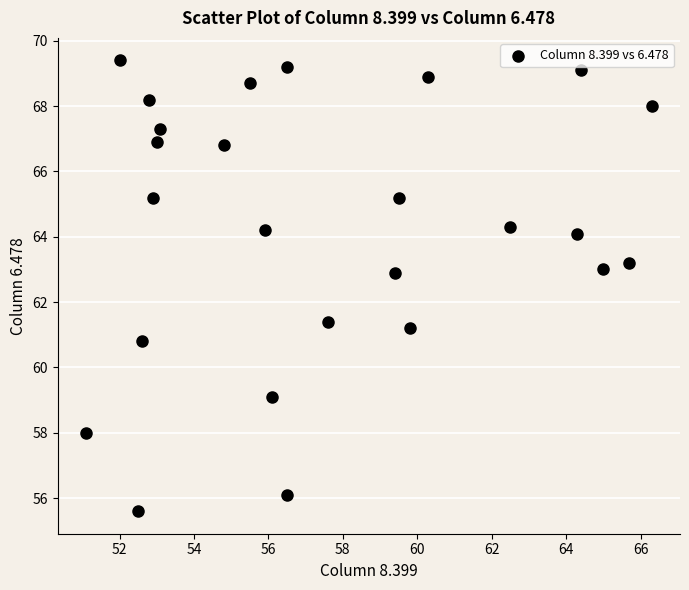

What Y value in the scatter plot is closest to 62?

61.4